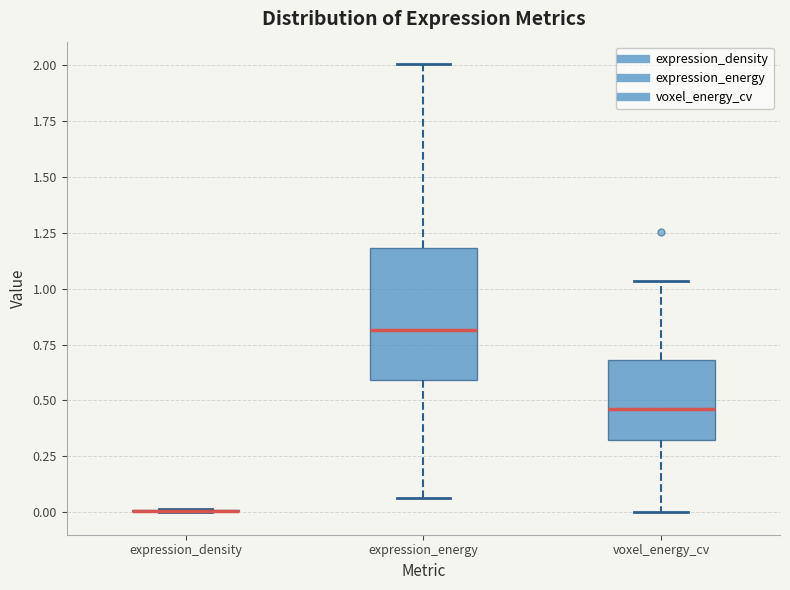

Reading left to right, read every box against the y-axis: the position of its median line, the range the box covers, and the ends of its whiskers. The values are not printed on the chart, so give them approximately, as read against the axis.

expression_density: box collapsed to a line at 0.00, whiskers 0.00 to 0.00
expression_energy: median 0.80, box 0.60 to 1.20, whiskers 0.05 to 2.00
voxel_energy_cv: median 0.45, box 0.35 to 0.70, whiskers 0.00 to 1.05